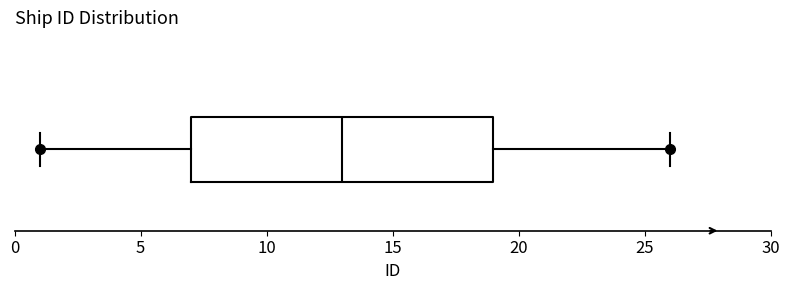

Read this box plot against the x-axis: the position of the median line, the range covered by the box, and the ends of both whiskers. The values are not printed on the chart, so give them approximately, as read against the axis.

median 13, box 7 to 19, whiskers 1 to 26